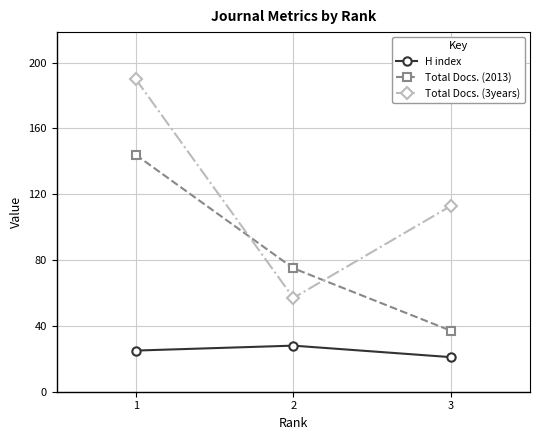

At which category is the sum across all series the highest?

1